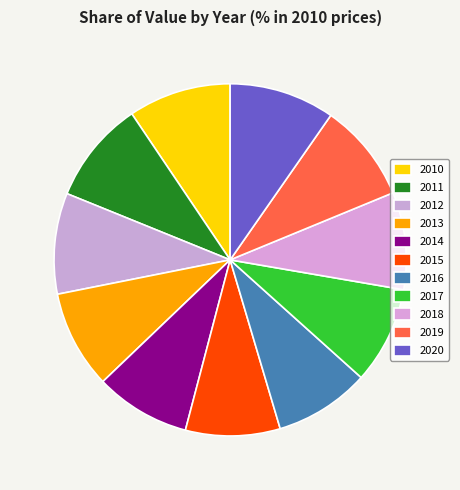

Combined, what portion of the pie is 2018 and 2016?

17.7%